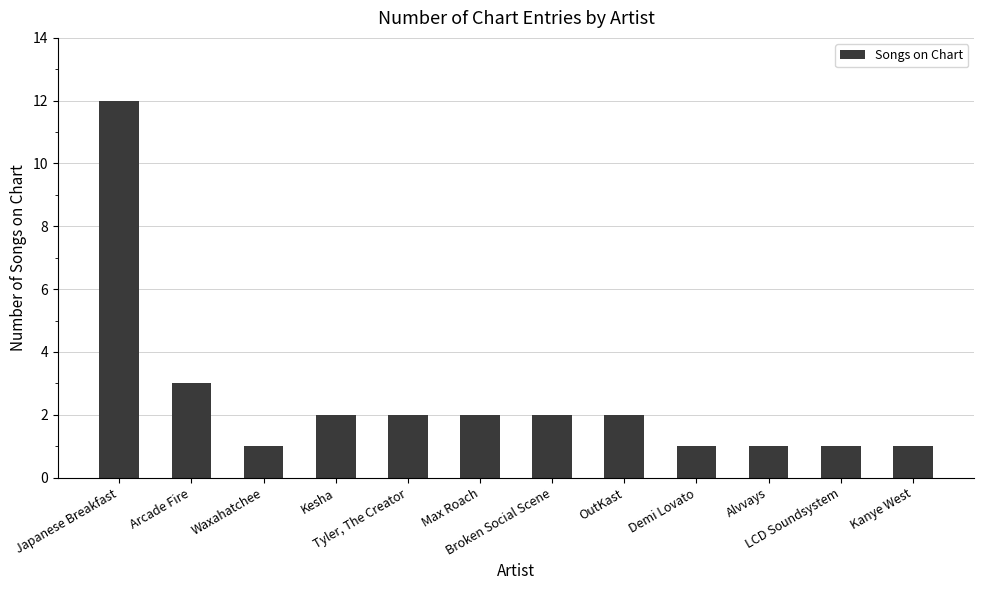

Reading left to right, extract all data points from this chart.

12	3	1	2	2	2	2	2	1	1	1	1